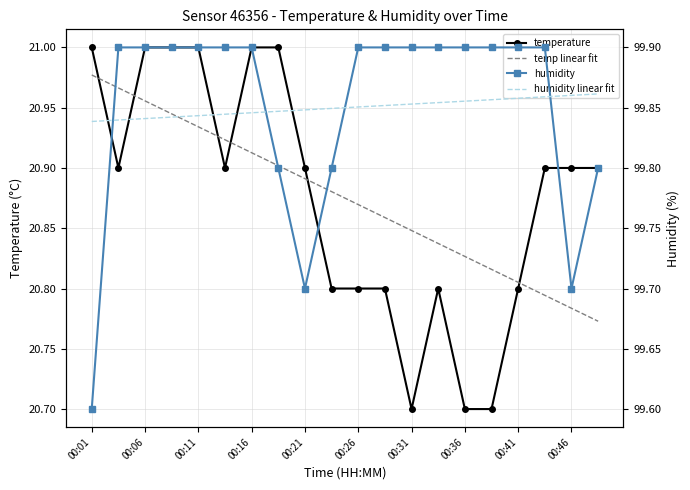

What is the average value of the humidity series?

99.8